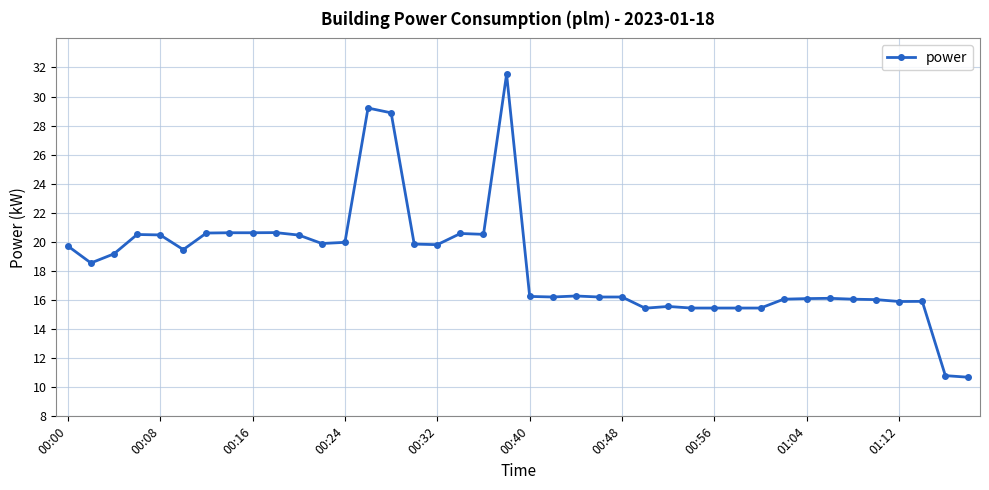

What is the maximum value shown in the chart?

31.5